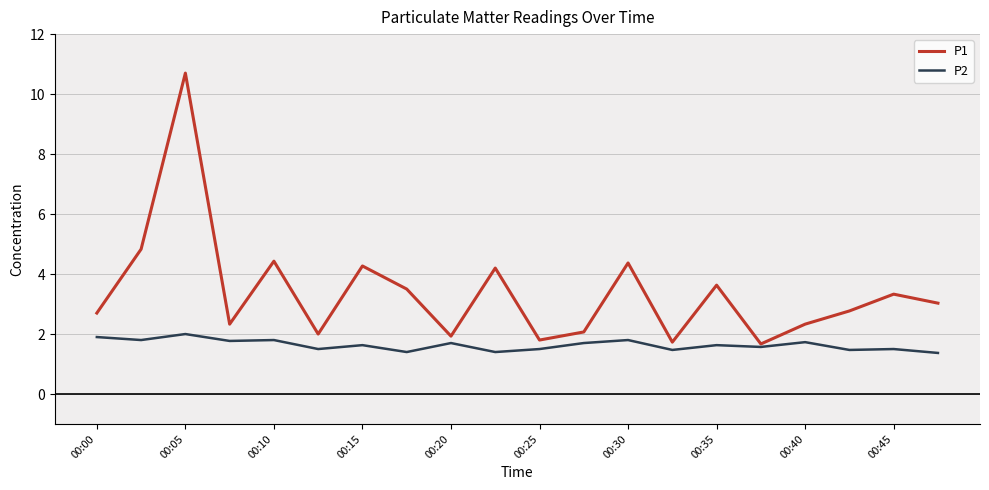

Which series has the largest total across all categories?

P1